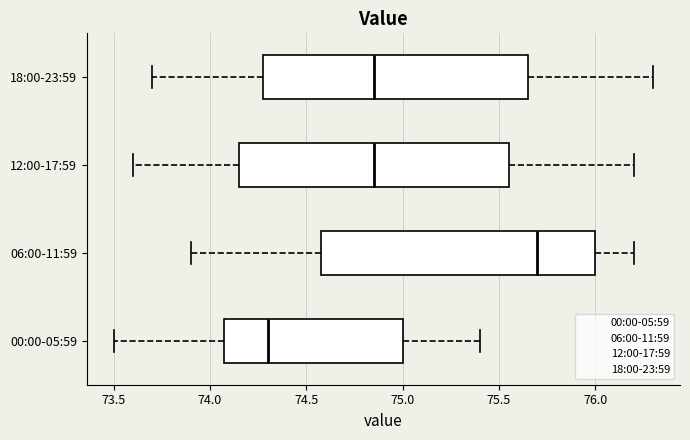

Reading bottom to top, transcribe this box plot: for each box, give where its median line is, the range the box spans, and where its two whiskers end, as read against the x-axis. The values are not printed on the chart, so give them approximately, as read against the axis.

00:00-05:59: median 74.30, box 74.10 to 75.00, whiskers 73.50 to 75.40
06:00-11:59: median 75.70, box 74.60 to 76.00, whiskers 73.90 to 76.20
12:00-17:59: median 74.85, box 74.15 to 75.55, whiskers 73.60 to 76.20
18:00-23:59: median 74.85, box 74.30 to 75.65, whiskers 73.70 to 76.30